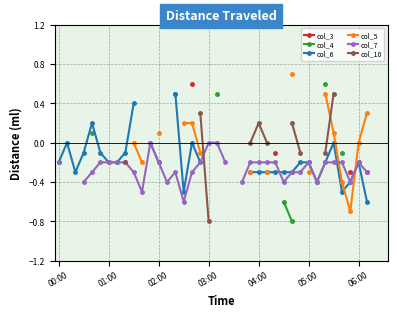

How many col_7 values are between 0 and 1?

3